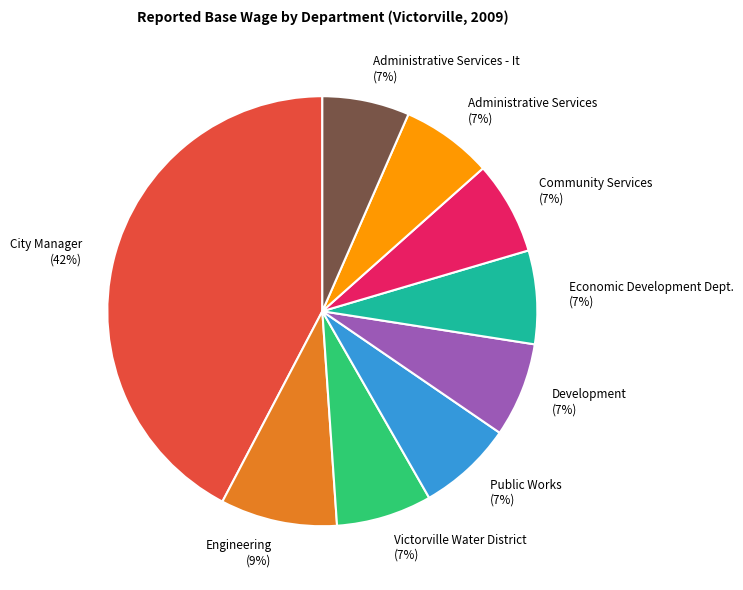

Which category has the biggest portion of the pie?

City Manager (42%)